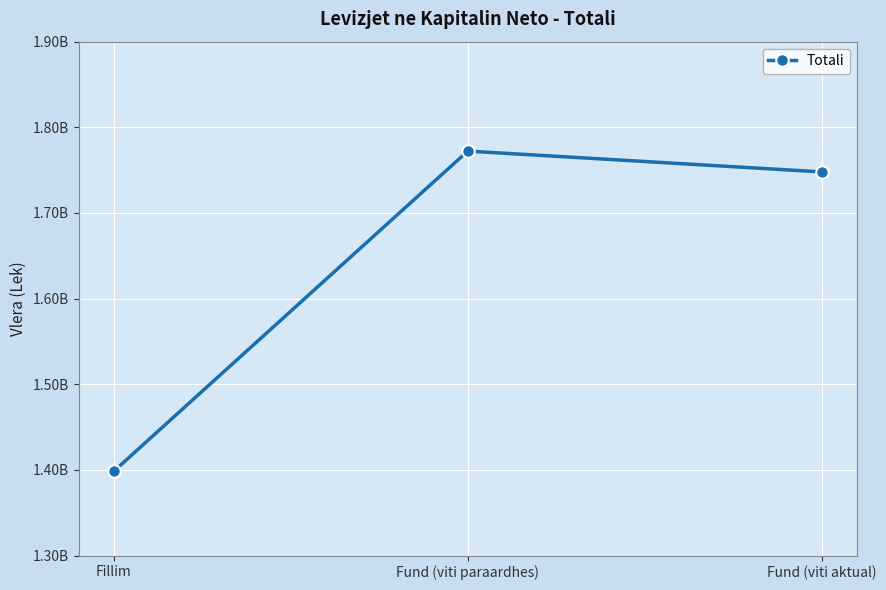

Which label corresponds to the largest value in the chart?

Fund (viti paraardhes)